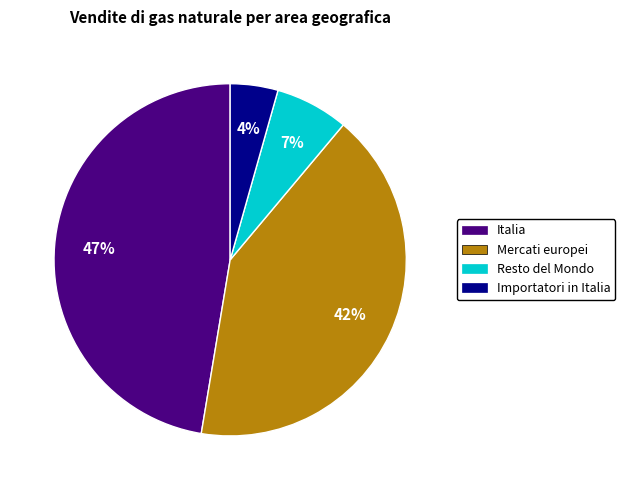

Which has a higher value, Mercati europei or Importatori in Italia?

Mercati europei